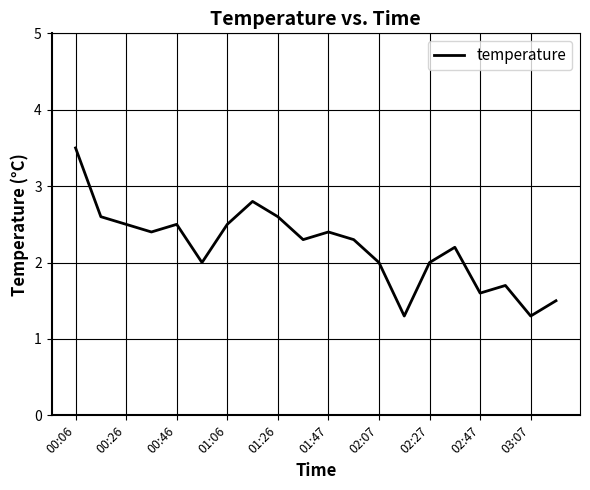

Reading right to left, list all the values displayed in this chart.

1.5	1.3	1.7	1.6	2.2	2.0	1.3	2.0	2.3	2.4	2.3	2.6	2.8	2.5	2.0	2.5	2.4	2.5	2.6	3.5